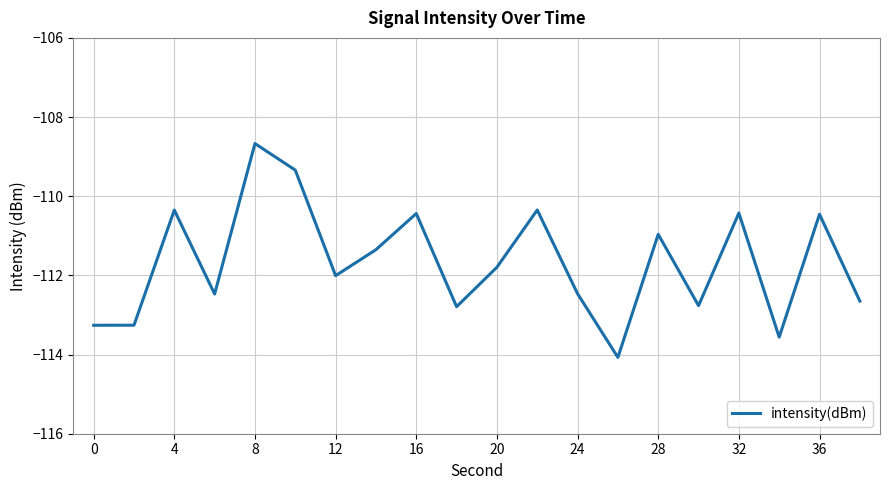

What is the smallest value displayed?

-114.1